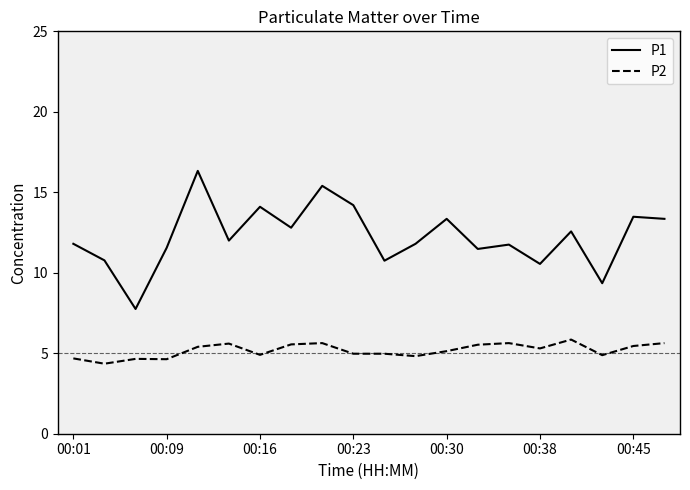

What is the lowest value of the P1 series?

7.8